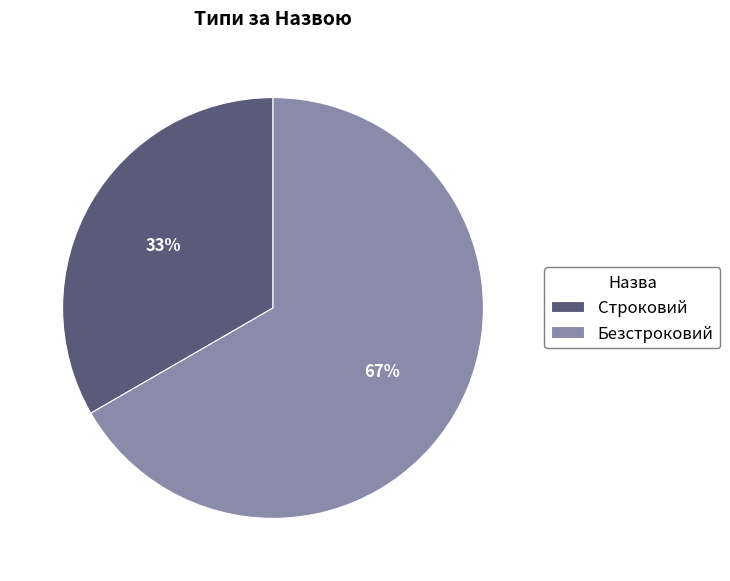

Do Безстроковий and Строковий together represent more than half of the pie?

Yes